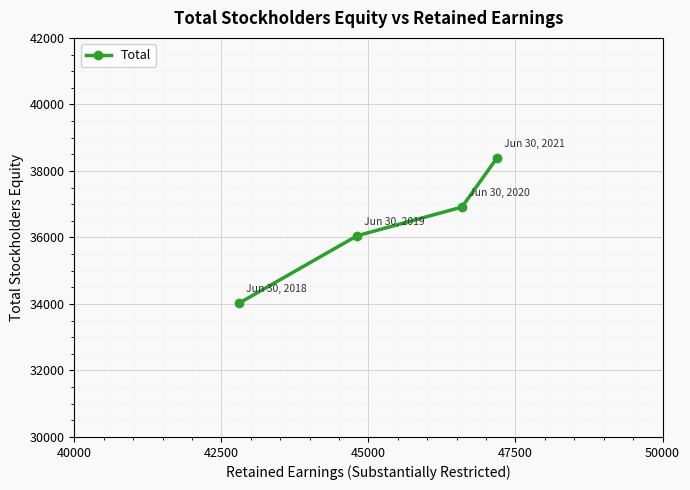

How many lines are shown in the chart?

1